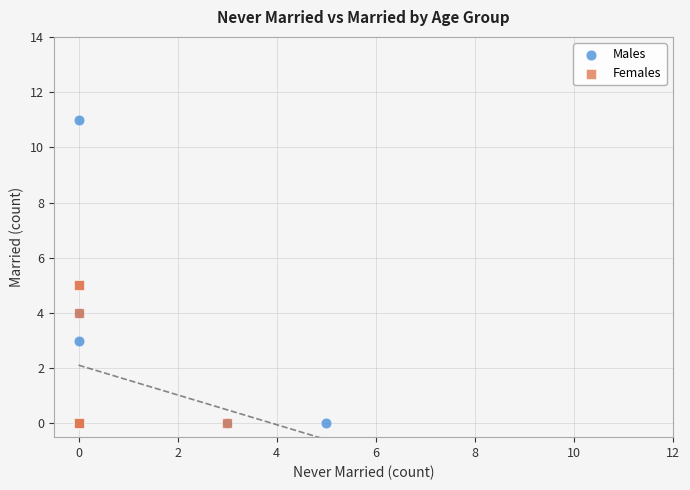

Which series has the widest spread of Y values?

Males